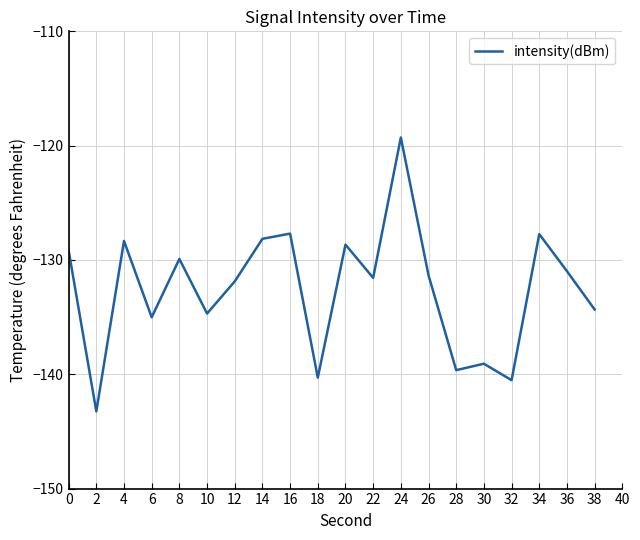

At which category does the data reach its first local peak?

4